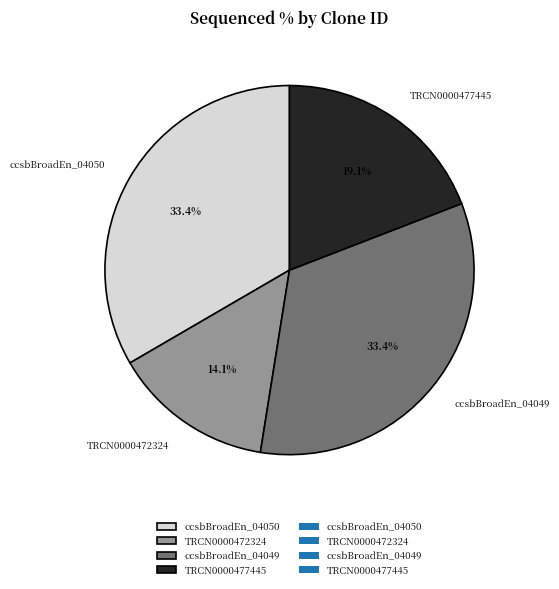

Is there any slice that represents more than half of the pie?

No